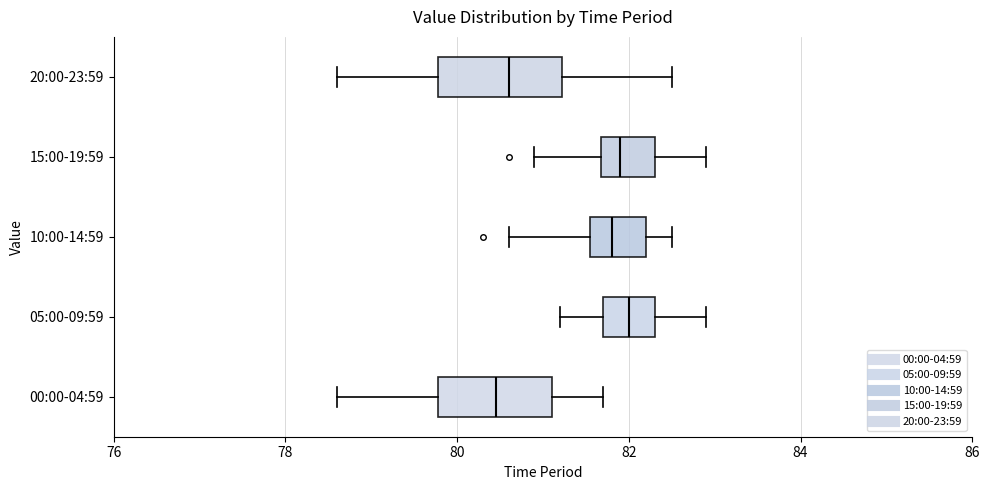

Where does the right whisker of the box for 10:00-14:59 end on the x-axis? The values are not printed on the chart, so give them approximately, as read against the axis.

82.6